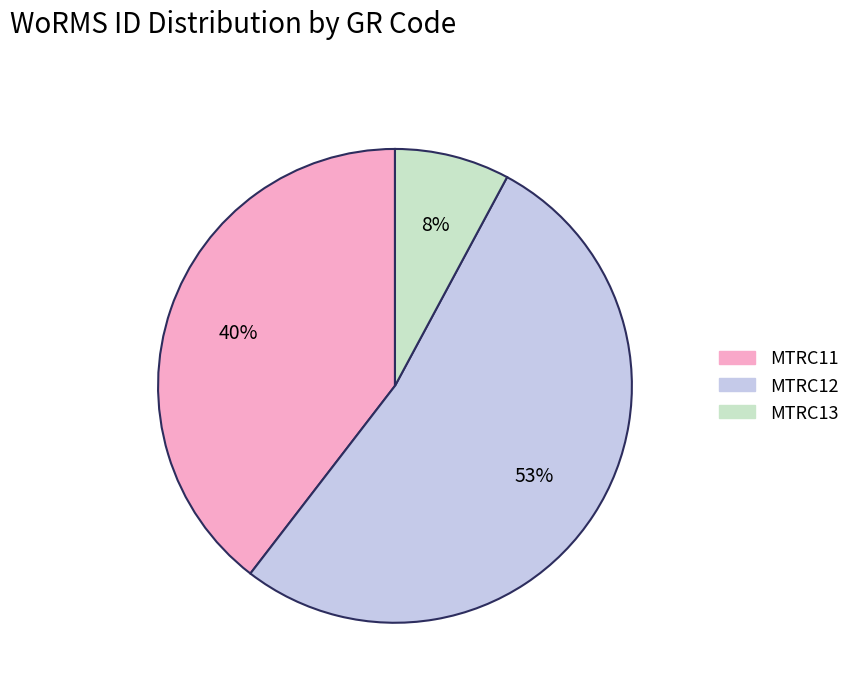

True or false: MTRC12 accounts for 53% of the total.

True